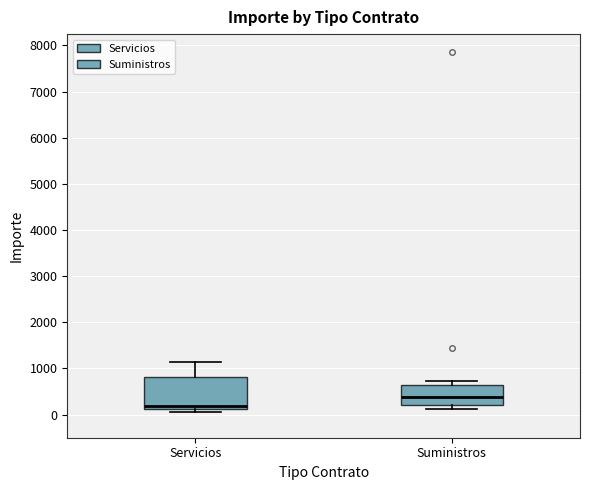

Reading left to right, read every box against the y-axis: the position of its median line, the range the box covers, and the ends of its whiskers. The values are not printed on the chart, so give them approximately, as read against the axis.

Servicios: median 200, box 100 to 800, whiskers 100 (just below the box's lower edge) to 1200
Suministros: median 400, box 200 to 600, whiskers 100 to 700